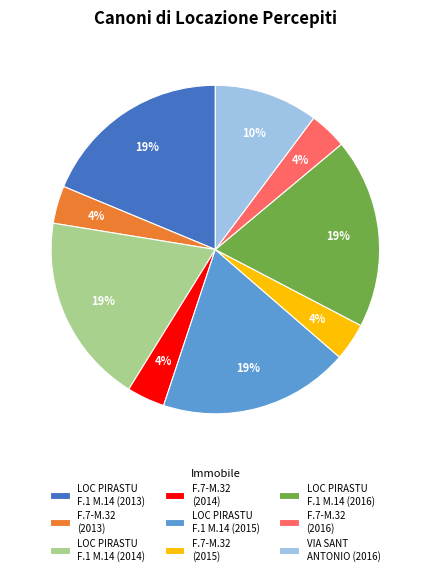

True or false: F.7-M.32 (2016) accounts for 17% of the total.

False